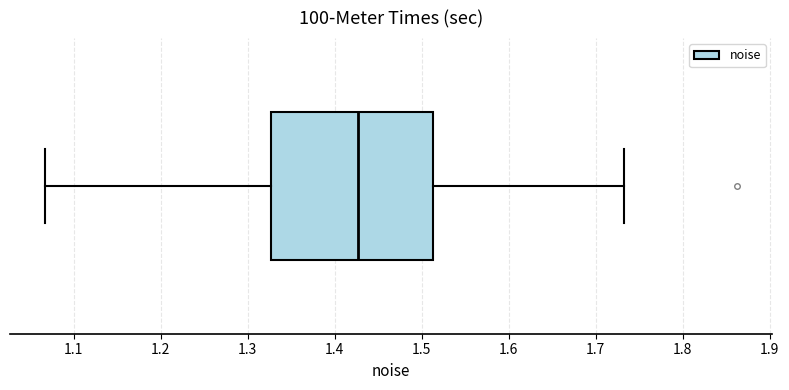

Transcribe this box plot: give where the median line is, the range the box spans, and where the two whiskers end, as read against the x-axis. The values are not printed on the chart, so give them approximately, as read against the axis.

median 1.43, box 1.33 to 1.51, whiskers 1.07 to 1.73